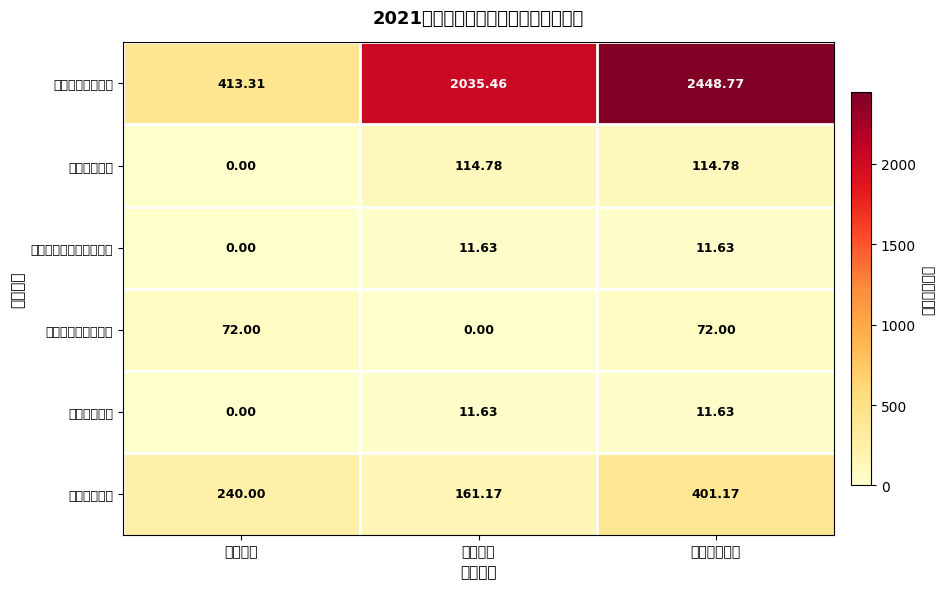

Which series has the widest spread of values?

一般公共服务支出